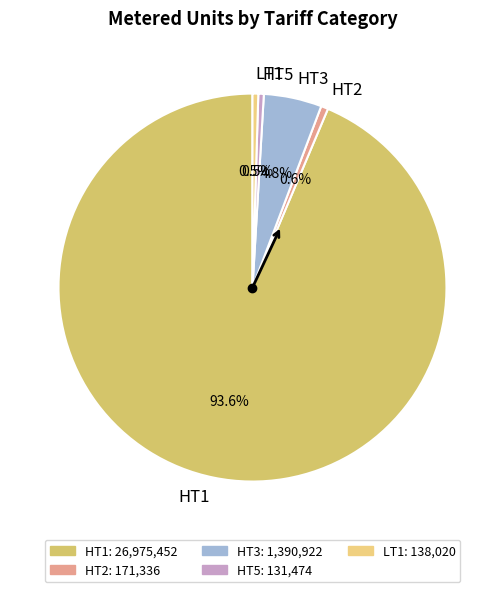

What is the majority slice?

HT1